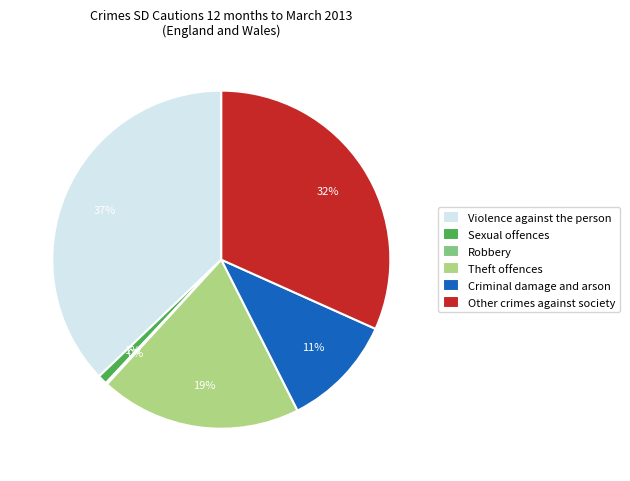

To the nearest percent, what is the average slice percentage?

17%